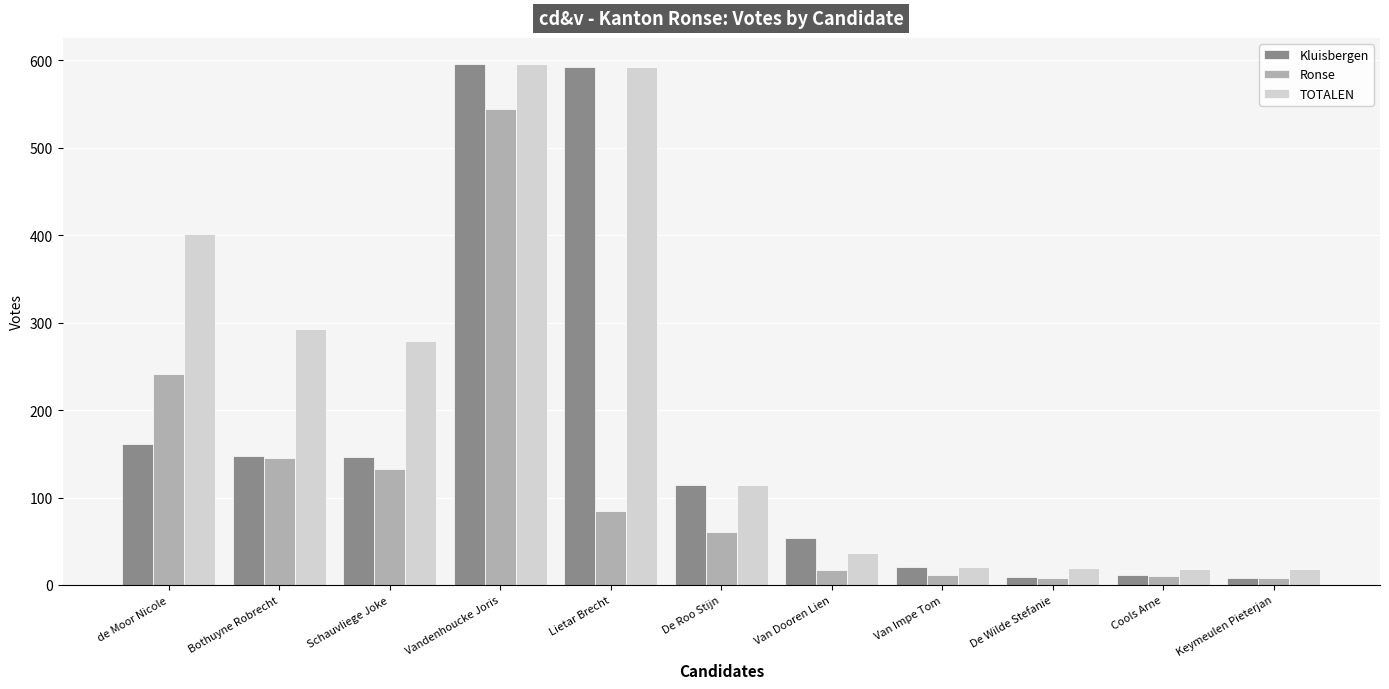

What is the difference between the maximum and minimum values in the TOTALEN series?

578